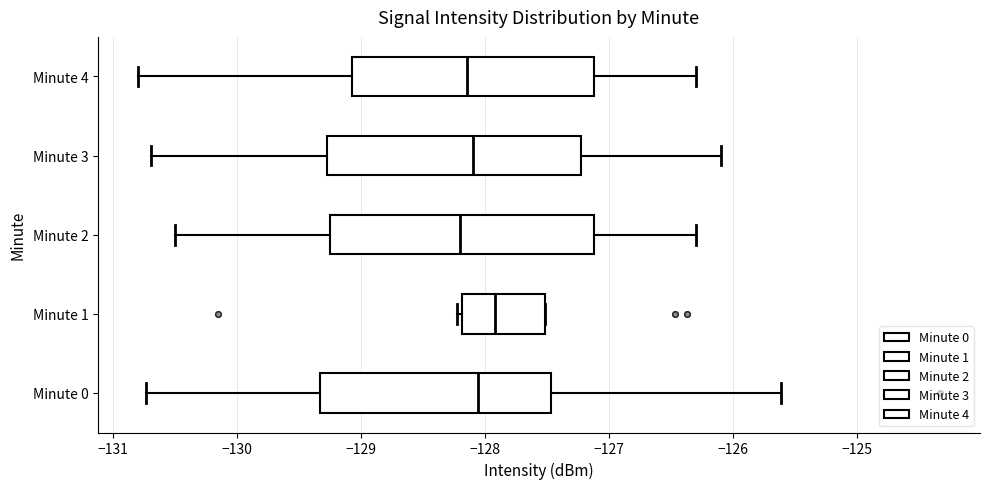

Which box has the furthest to the right median line?

Minute 1